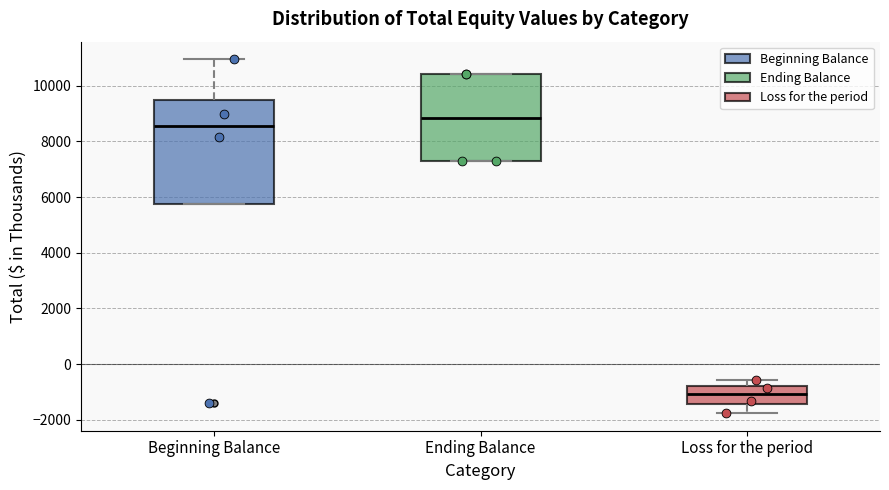

Comparing the boxes themselves (not the whiskers), which one is the tallest?

Beginning Balance